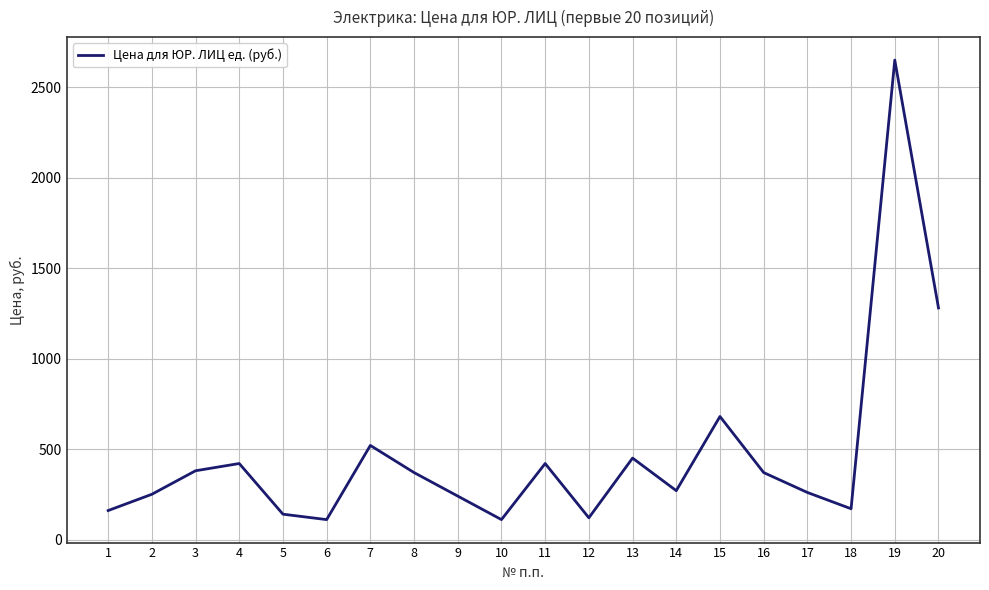

How many interior local peaks (higher than both neighbors) does the data have?

6